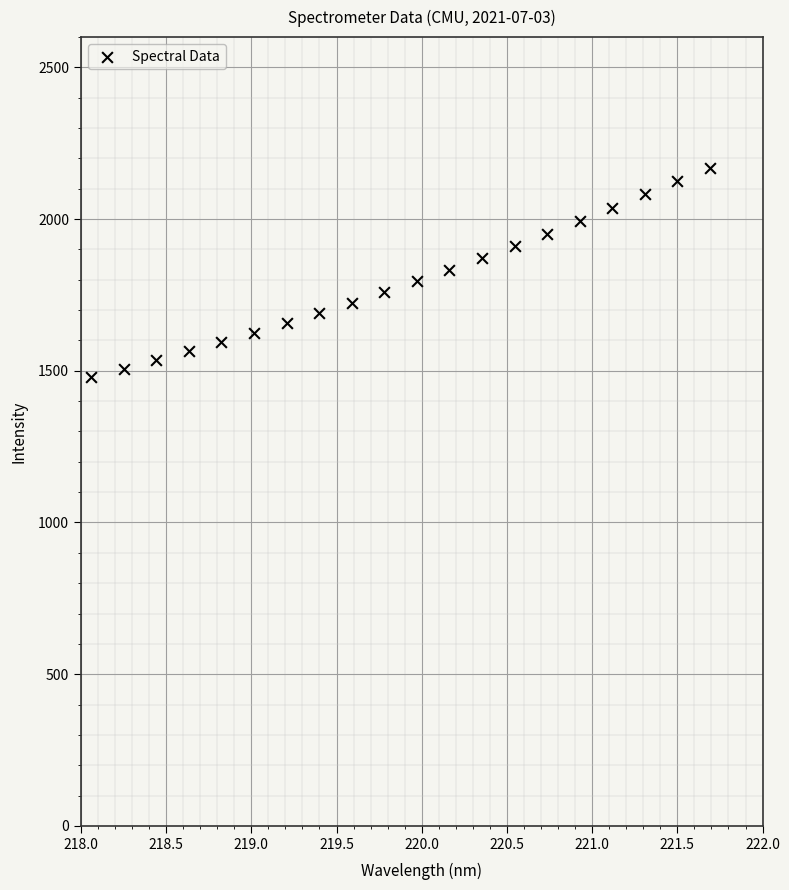

What is the range of X values (max minus min)?

3.6